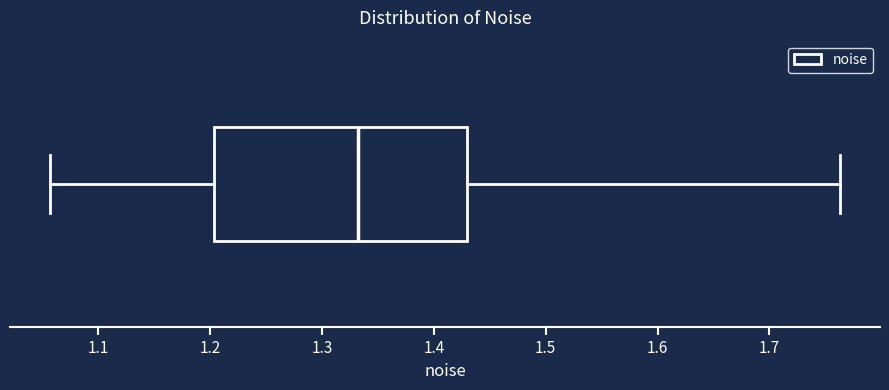

Transcribe this box plot: give where the median line is, the range the box spans, and where the two whiskers end, as read against the x-axis. The values are not printed on the chart, so give them approximately, as read against the axis.

median 1.33, box 1.20 to 1.43, whiskers 1.06 to 1.76